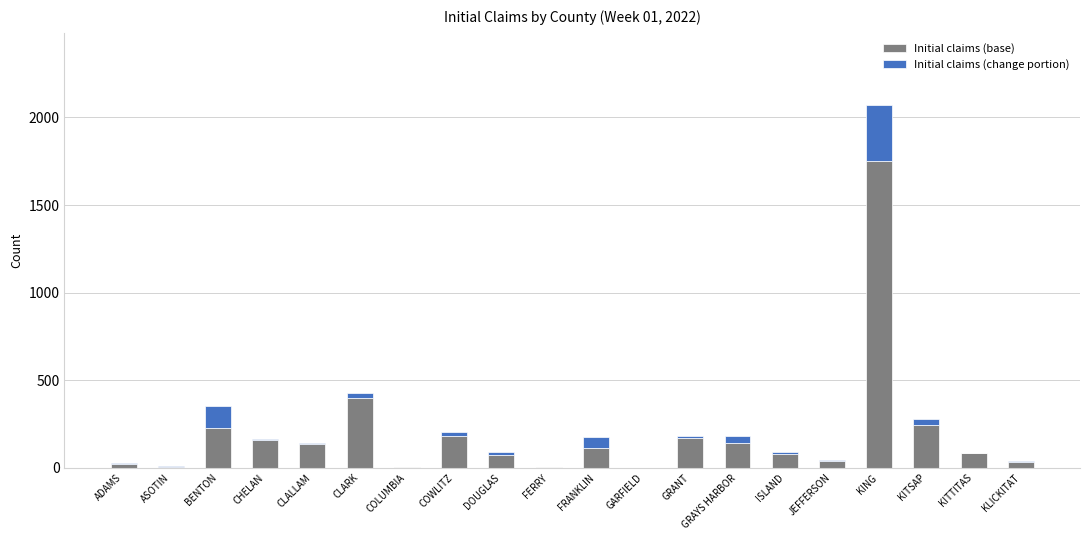

At which category is the sum across all series the highest?

KING